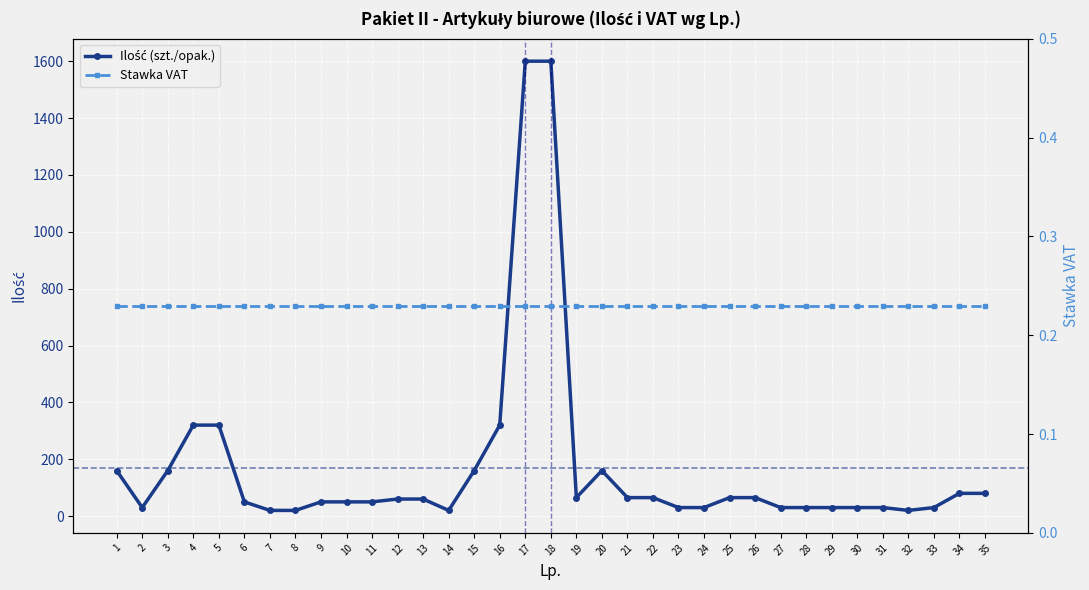

What is the sum of the Ilość (szt./opak.) values at 7 and 13?

80.0